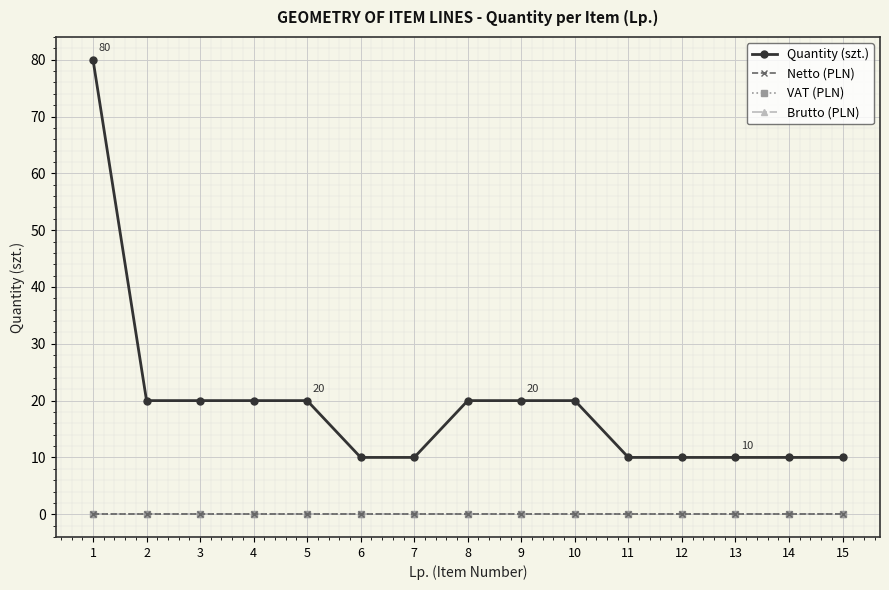

True or false: VAT (PLN) and Brutto (PLN) intersect in this chart.

False